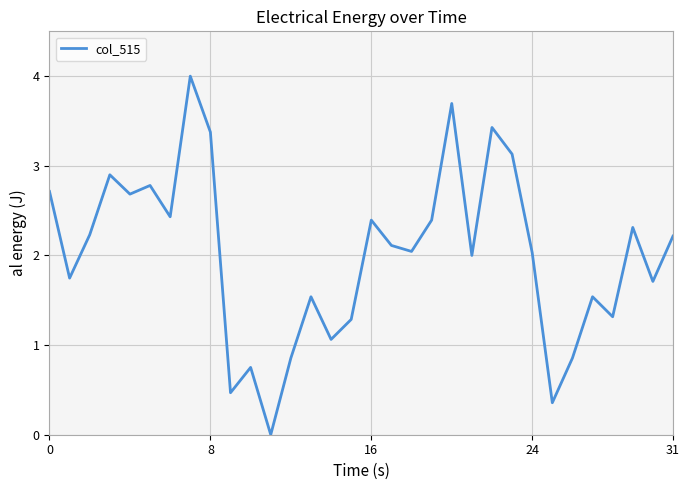

What is the maximum value shown in the chart?

4.0